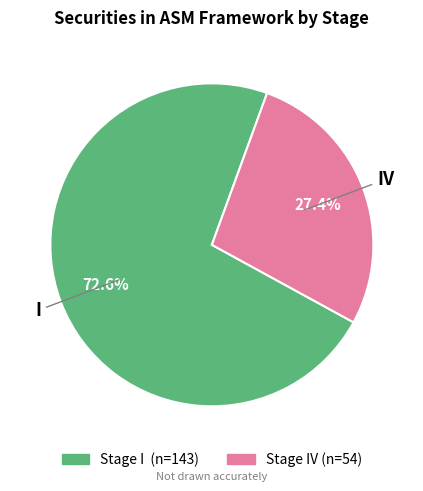

How many segments does this pie chart have?

2